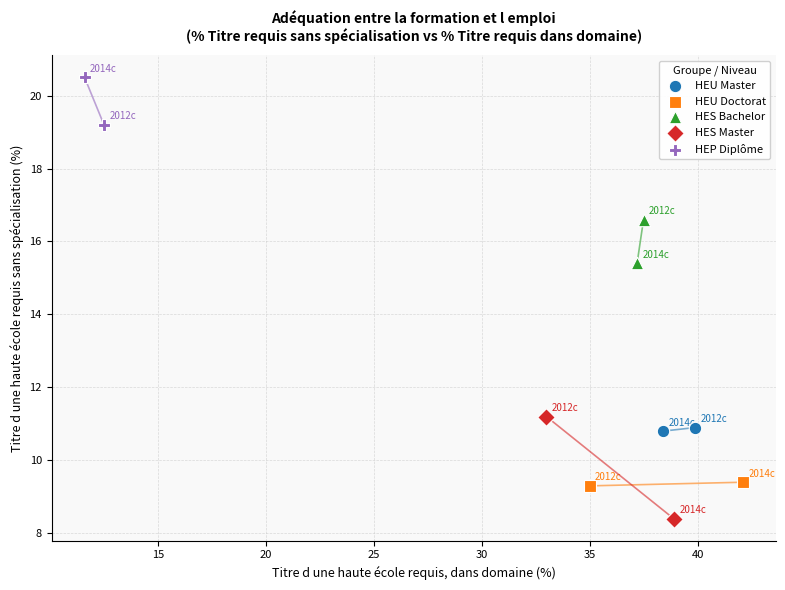

What are all the series names shown in the legend?

HEU Master, HEU Doctorat, HES Bachelor, HES Master, HEP Diplôme